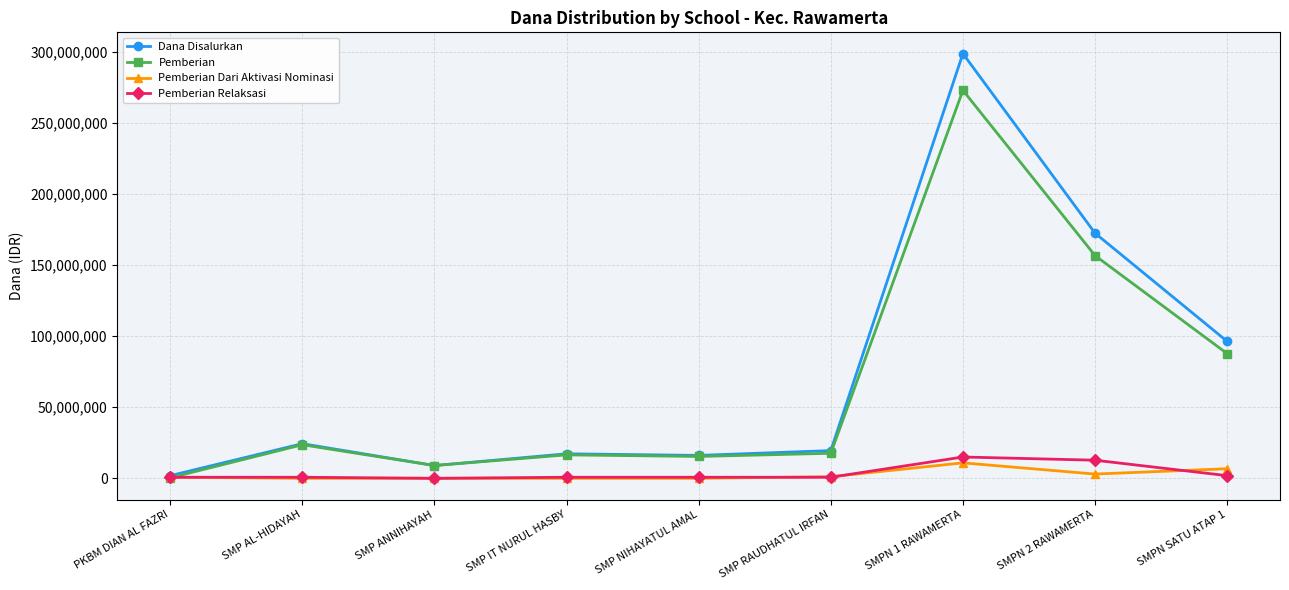

What is the label of the 3rd point from the right?

SMPN 1 RAWAMERTA